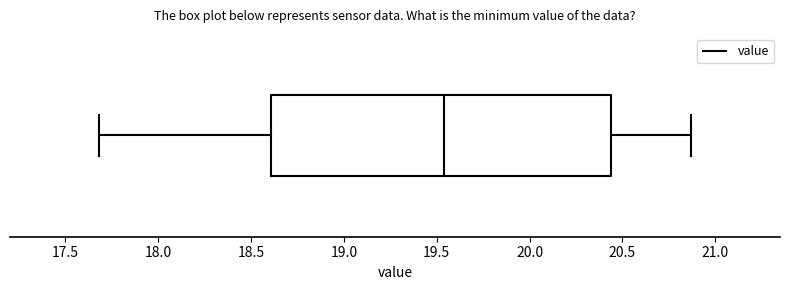

Where does the right whisker of the box end on the x-axis? The values are not printed on the chart, so give them approximately, as read against the axis.

20.85